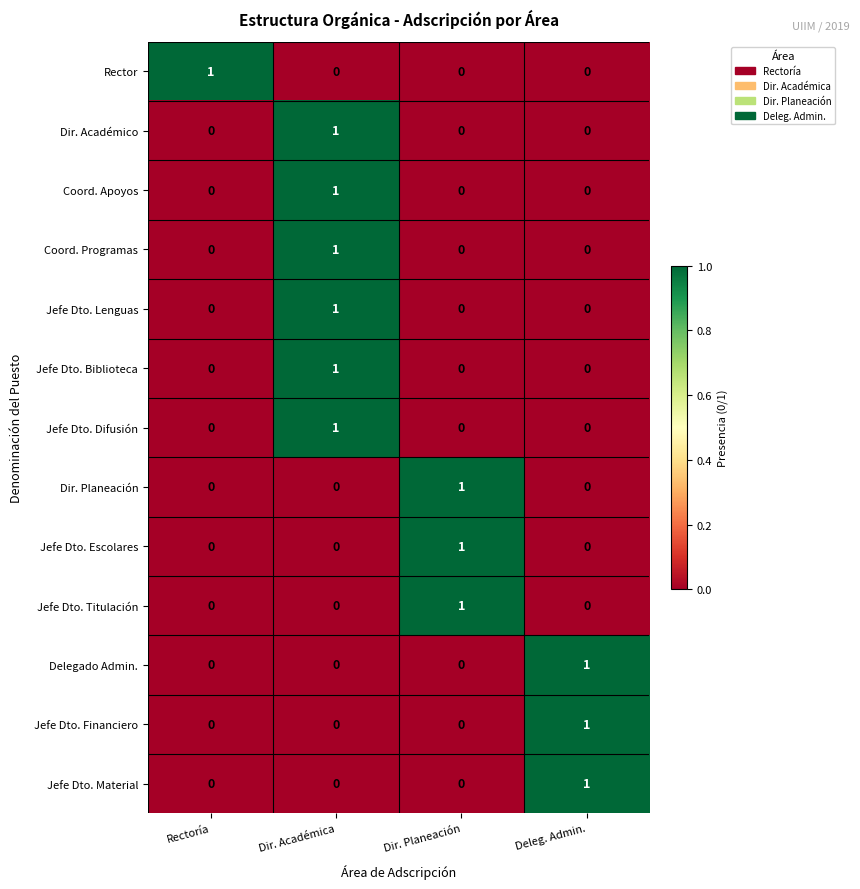

True or false: Rector has a value of 2 at Rectoría.

False